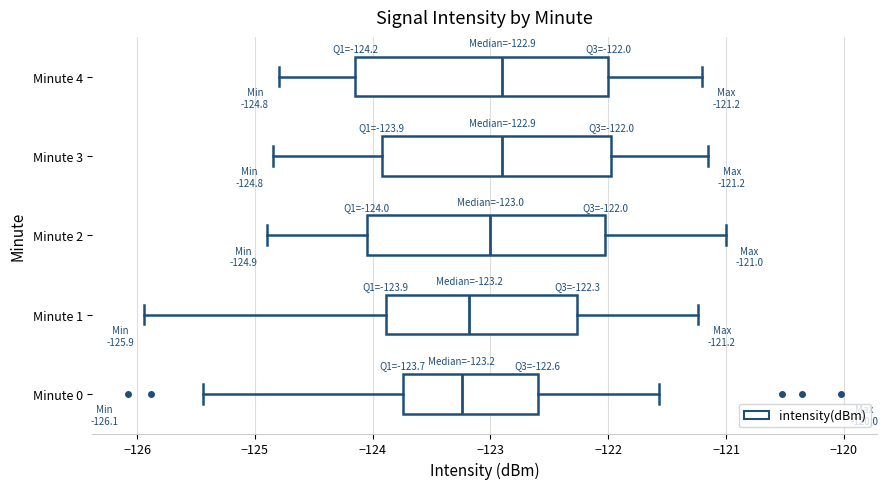

Comparing the boxes themselves (not the whiskers), which one is the widest?

Minute 4